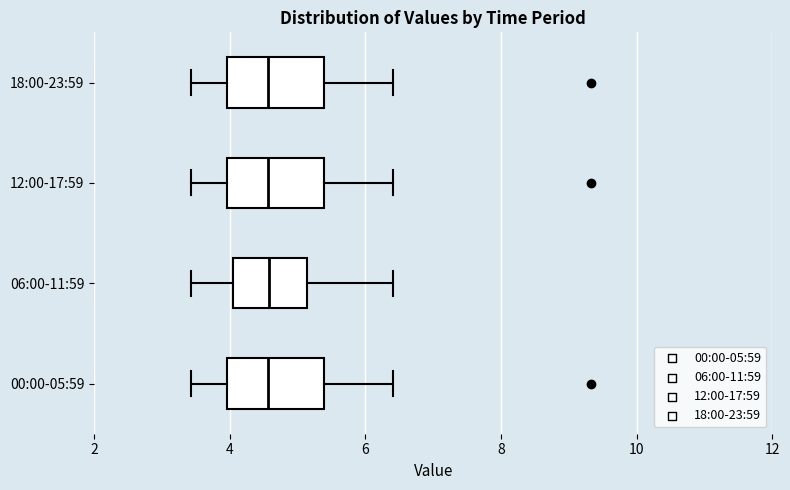

Reading bottom to top, transcribe this box plot: for each box, give where its median line is, the range the box spans, and where its two whiskers end, as read against the x-axis. The values are not printed on the chart, so give them approximately, as read against the axis.

00:00-05:59: median 4.6, box 4.0 to 5.4, whiskers 3.4 to 6.4
06:00-11:59: median 4.6, box 4.0 to 5.2, whiskers 3.4 to 6.4
12:00-17:59: median 4.6, box 4.0 to 5.4, whiskers 3.4 to 6.4
18:00-23:59: median 4.6, box 4.0 to 5.4, whiskers 3.4 to 6.4